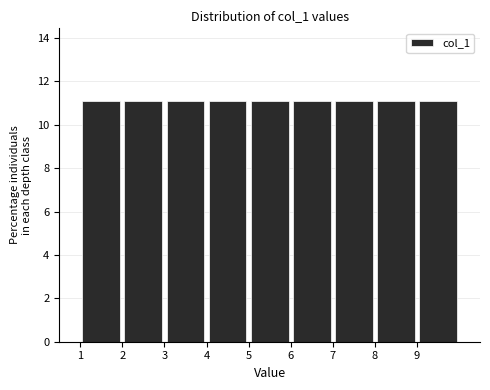

Reading left to right, list every bar in this chart as the range it spans on the x-axis followed by its height. The values are not printed on the chart, so give them approximately, as read against the axis.

1 to 2: 11.2
2 to 3: 11.2
3 to 4: 11.2
4 to 5: 11.2
5 to 6: 11.2
6 to 7: 11.2
7 to 8: 11.2
8 to 9: 11.2
9 to 10: 11.2